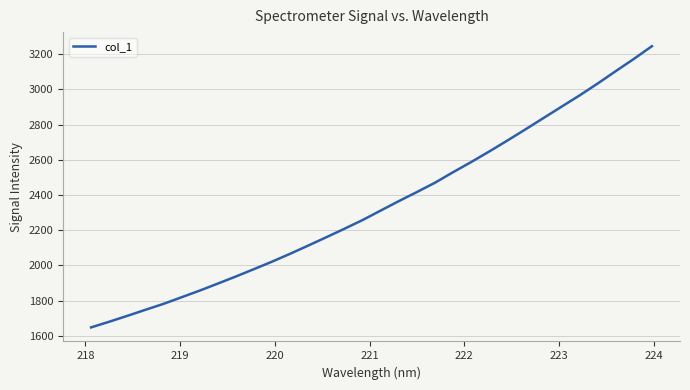

Is this an area chart (filled region under the line)?

No